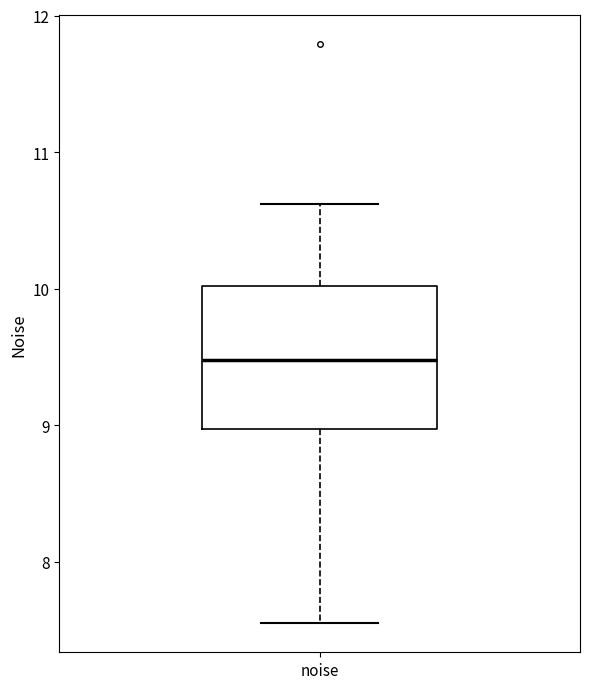

Read this box plot against the y-axis: the position of the median line, the range covered by the box, and the ends of both whiskers. The values are not printed on the chart, so give them approximately, as read against the axis.

median 9.5, box 9.0 to 10.0, whiskers 7.5 to 10.6